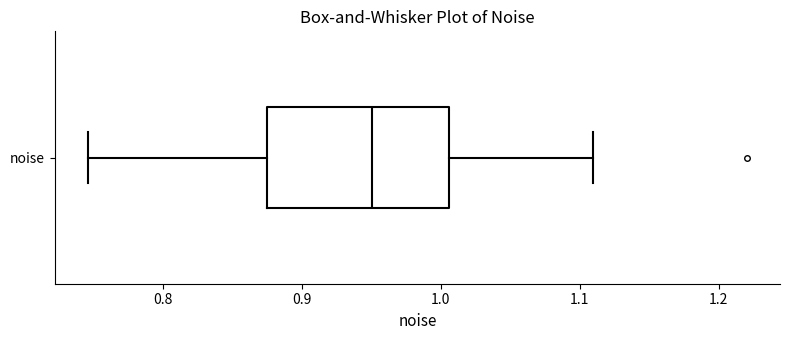

Transcribe this box plot: give where the median line is, the range the box spans, and where the two whiskers end, as read against the x-axis. The values are not printed on the chart, so give them approximately, as read against the axis.

median 0.95, box 0.88 to 1.01, whiskers 0.75 to 1.11